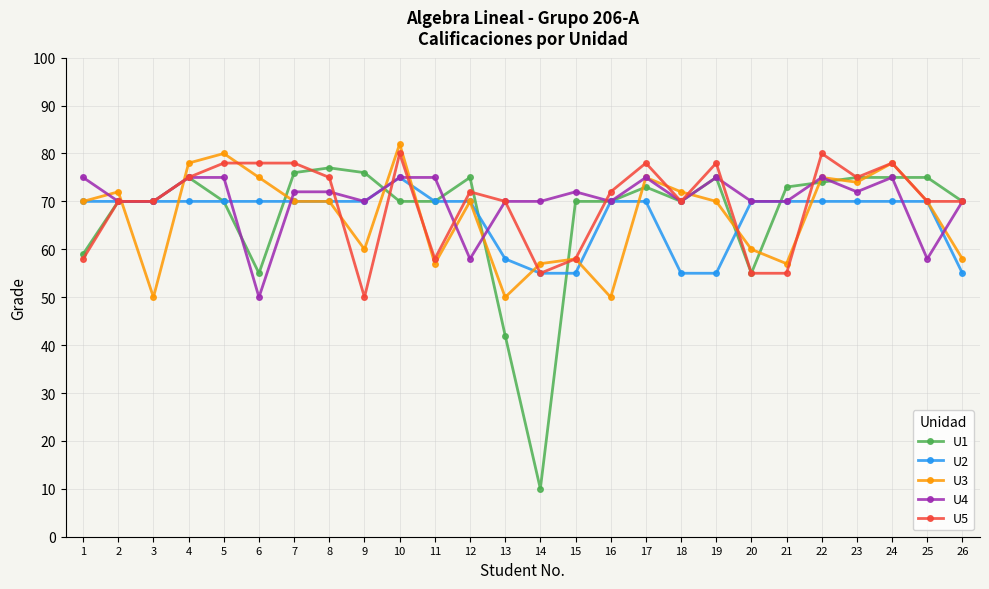

True or false: U3 has more than 0 interior local peaks.

True